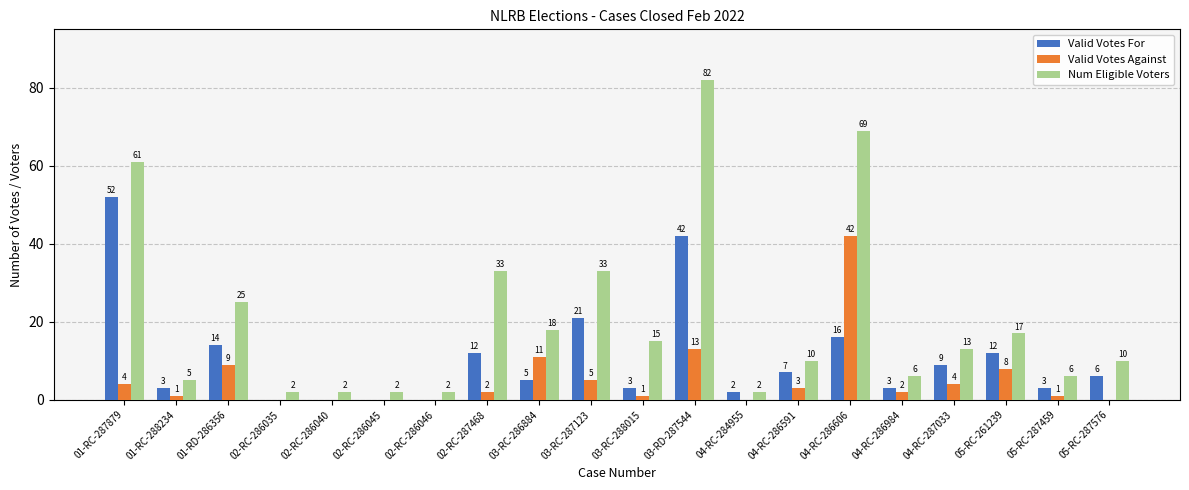

The value of Num Eligible Voters at 04-RC-286606 is 69. True or false?

True